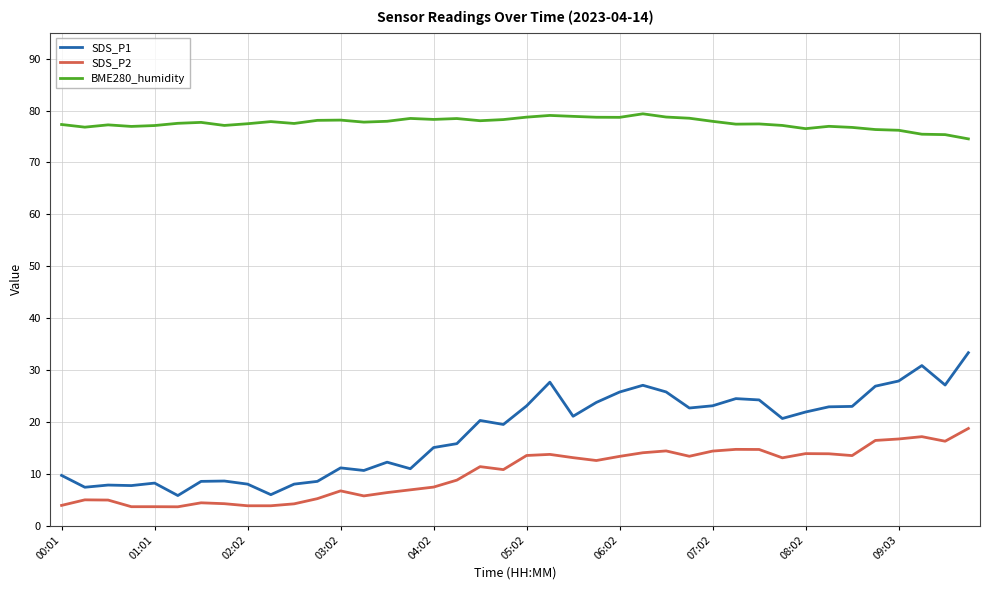

What is the smallest value displayed?

3.6